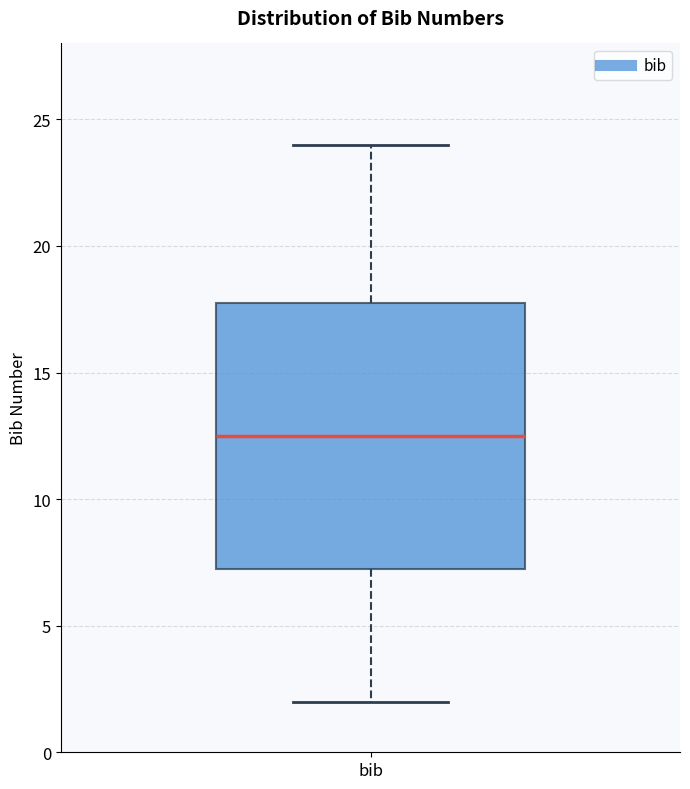

Where does the median line of the box for bib sit on the y-axis? The values are not printed on the chart, so give them approximately, as read against the axis.

12.5